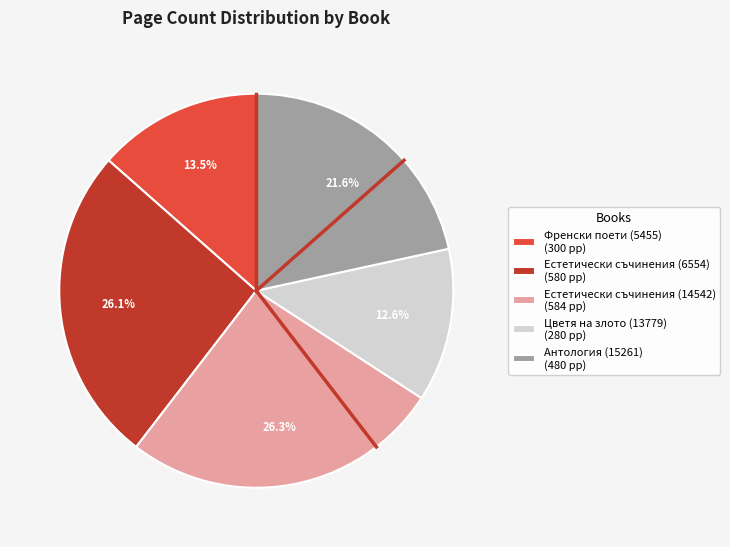

To the nearest percent, what percentage of the pie is Цветя на злото (13779)?

13%